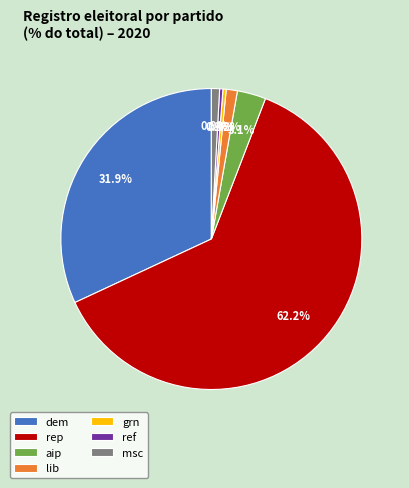

Which slice is the largest?

rep